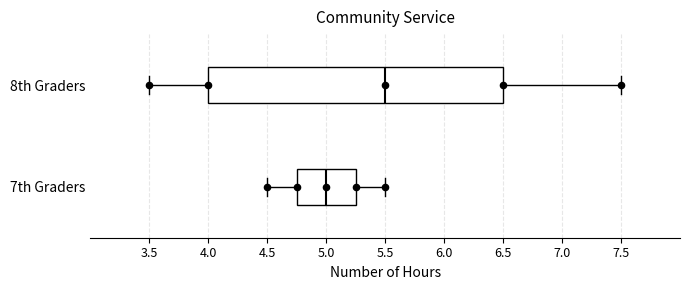

Which box's median line is the furthest to the left?

7th Graders